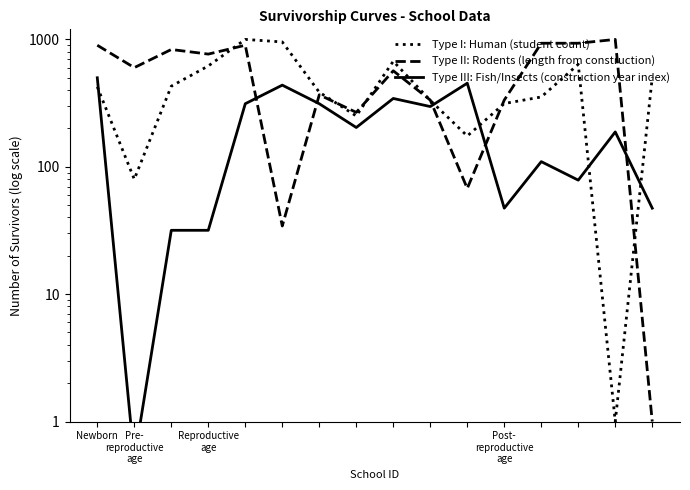

Where is Type III: Fish/Insects (construction year index) nearest to the value 250?

7